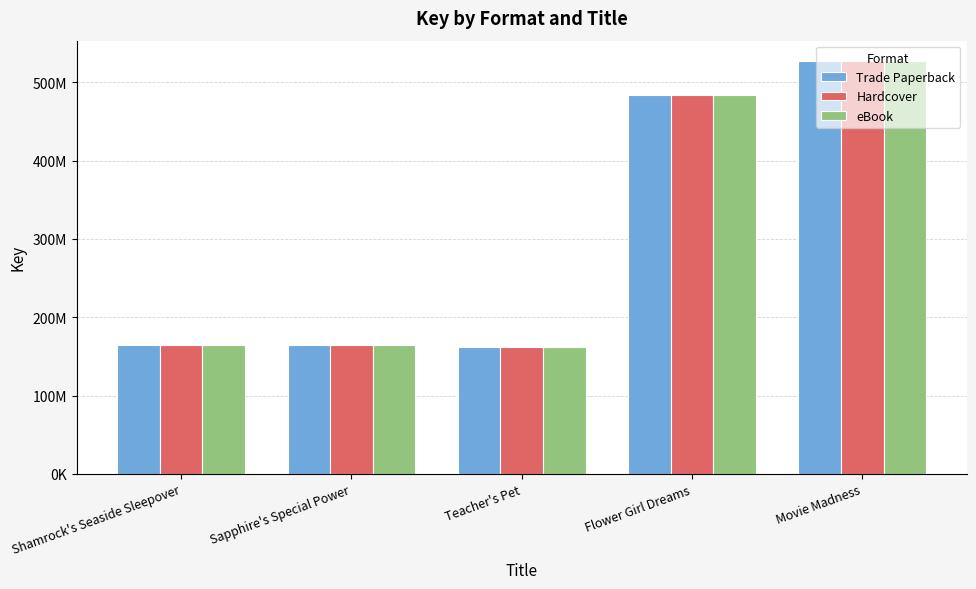

Reading left to right, transcribe all the data shown in this chart.

Trade Paperback: 165162684	165160971	162031819	483168371	526711470
Hardcover: 165162684	165160971	162031819	483168371	526711470
eBook: 165162684	165160971	162031819	483168371	526711470